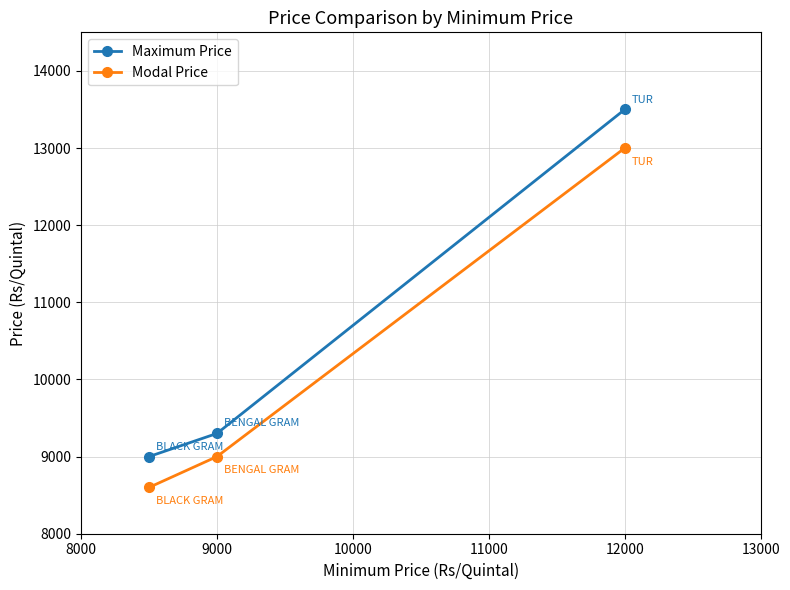

What is the difference between the maximum and minimum values in the Maximum Price series?

4500